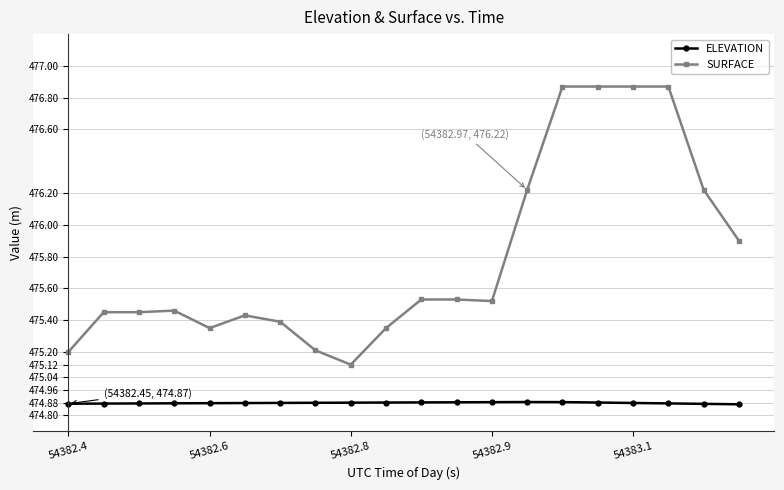

True or false: SURFACE and ELEVATION intersect in this chart.

False